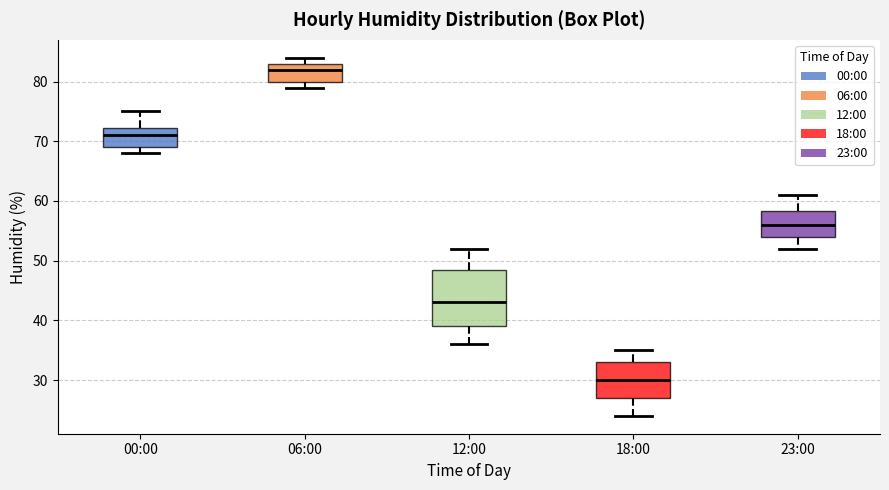

Reading left to right, read every box against the y-axis: the position of its median line, the range the box covers, and the ends of its whiskers. The values are not printed on the chart, so give them approximately, as read against the axis.

00:00: median 71, box 69 to 72, whiskers 68 to 75
06:00: median 82, box 80 to 83, whiskers 79 to 84
12:00: median 43, box 39 to 49, whiskers 36 to 52
18:00: median 30, box 27 to 33, whiskers 24 to 35
23:00: median 56, box 54 to 58, whiskers 52 to 61